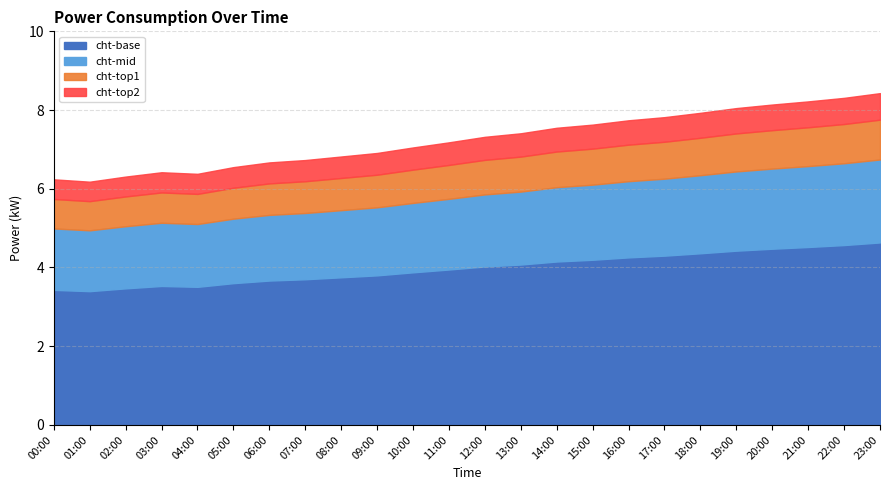

True or false: the data has more than 1 interior local peaks.

False